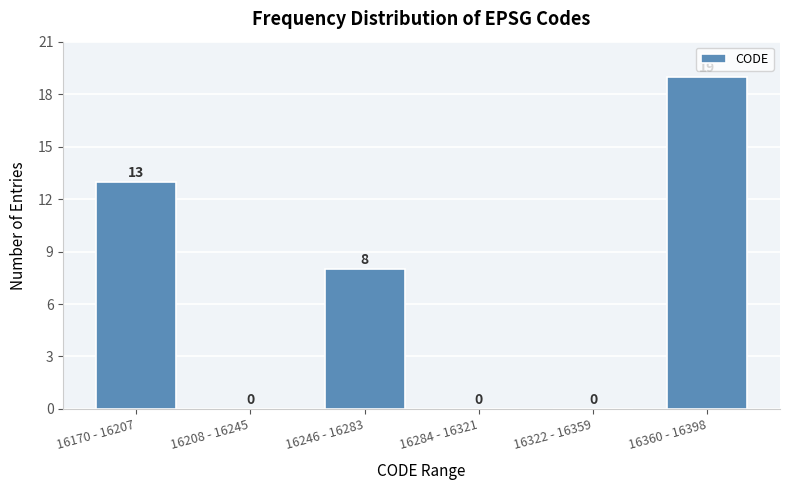

Reading right to left, extract all data points from this chart.

16360 - 16398=19	16322 - 16359=0	16284 - 16321=0	16246 - 16283=8	16208 - 16245=0	16170 - 16207=13